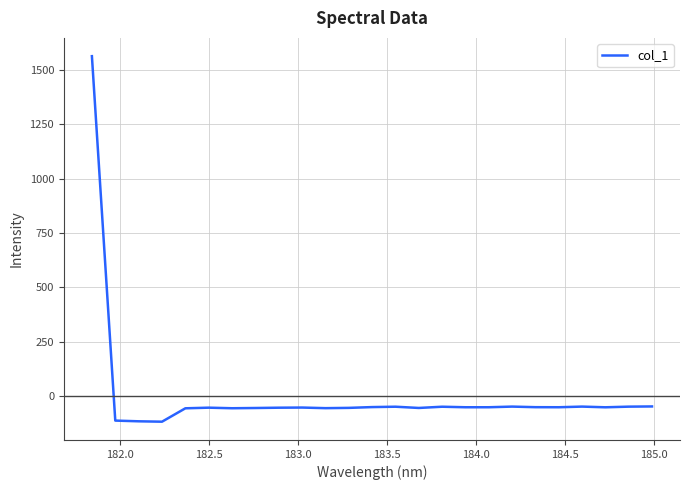

What is the difference between the maximum and minimum values?

1682.7